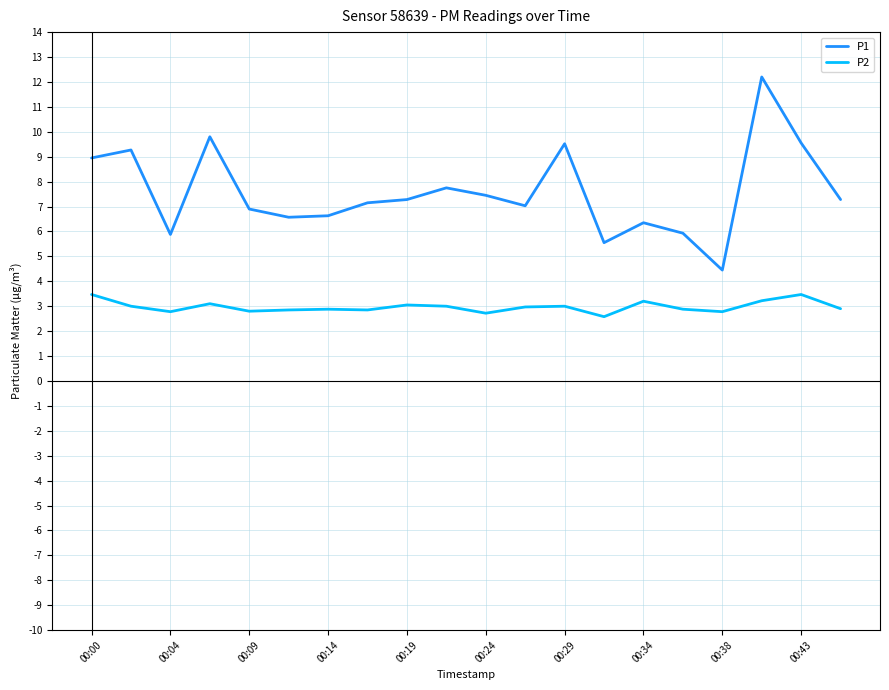

Which series has the largest range (max minus min)?

P1